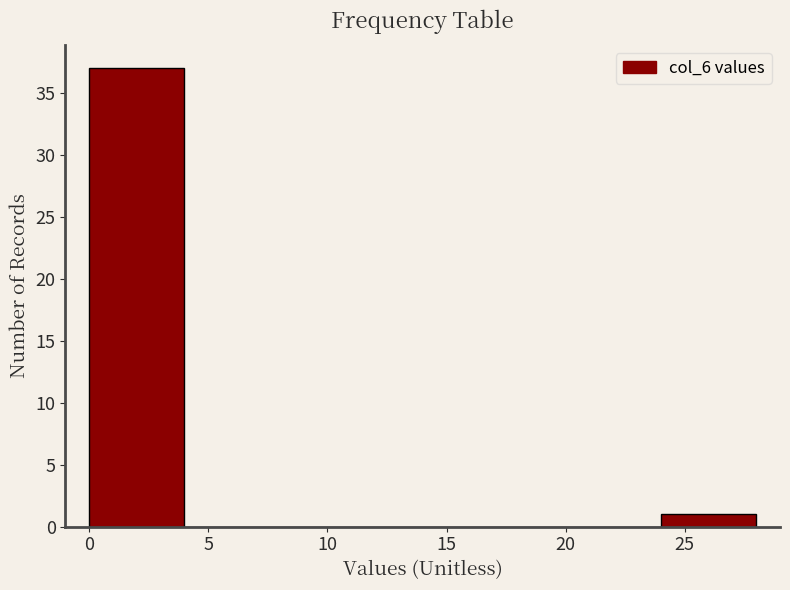

Reading left to right, transcribe this chart: for each bar, give the range it covers on the x-axis and its height. The values are not printed on the chart, so give them approximately, as read against the axis.

0 to 4: 37
4 to 8: 0
8 to 12: 0
12 to 16: 0
16 to 20: 0
20 to 24: 0
24 to 28: 1